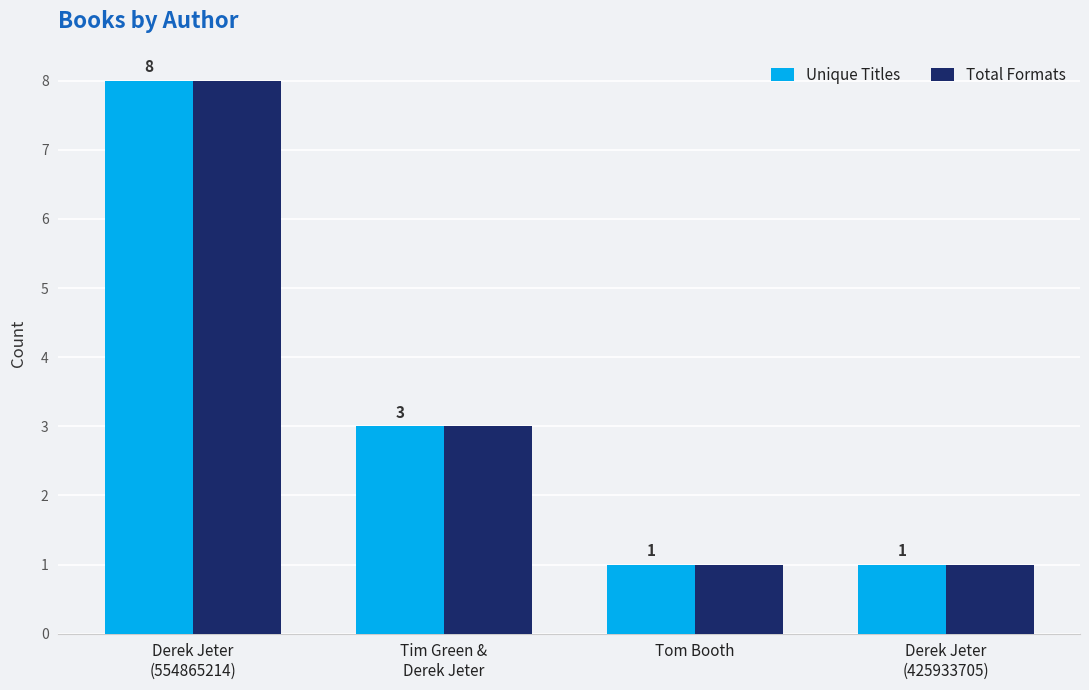

Reading right to left, extract all data points from this chart.

Unique Titles: 1	1	3	8
Total Formats: 1	1	3	8